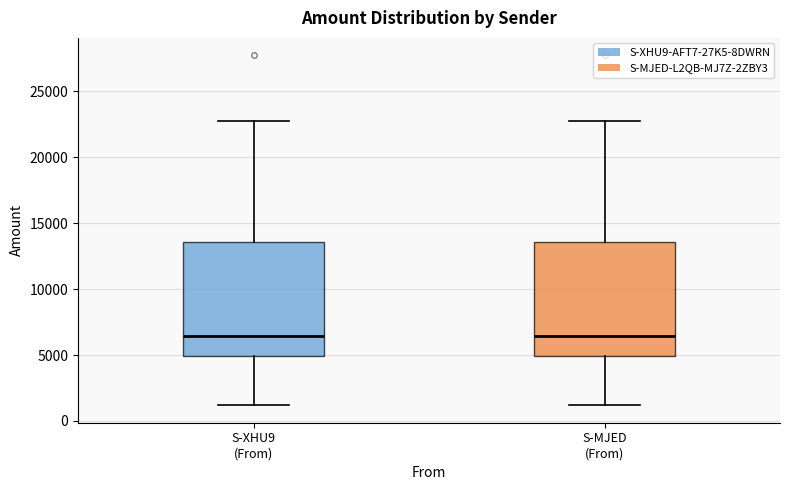

Reading left to right, read every box against the y-axis: the position of its median line, the range the box covers, and the ends of its whiskers. The values are not printed on the chart, so give them approximately, as read against the axis.

S-XHU9 (From): median 6500, box 5000 to 13500, whiskers 1000 to 22500
S-MJED (From): median 6500, box 5000 to 13500, whiskers 1000 to 22500